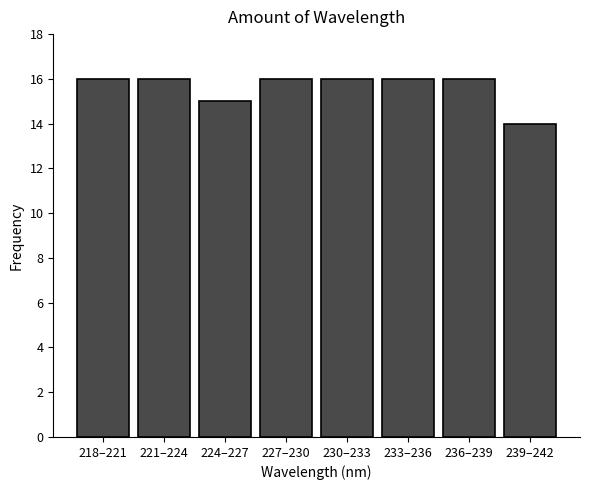

Reading left to right, extract all data points from this chart.

16	16	15	16	16	16	16	14